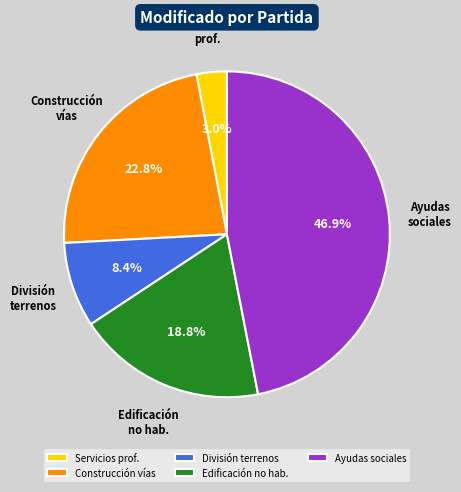

Between Edificación no hab. and División terrenos, which is larger?

Edificación no hab.